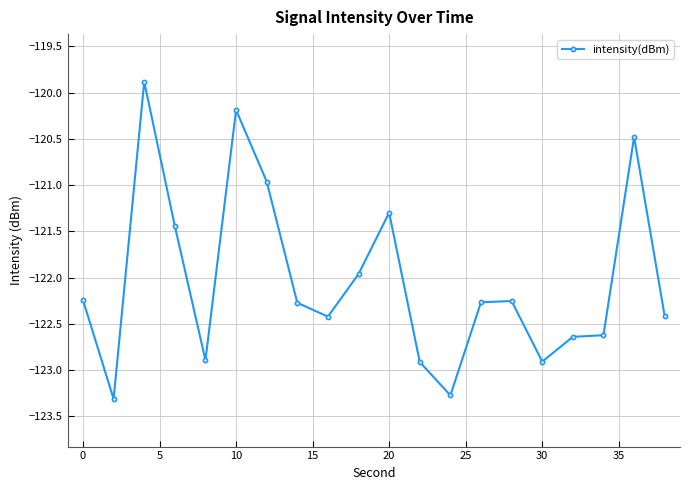

What is the smallest value displayed?

-123.3